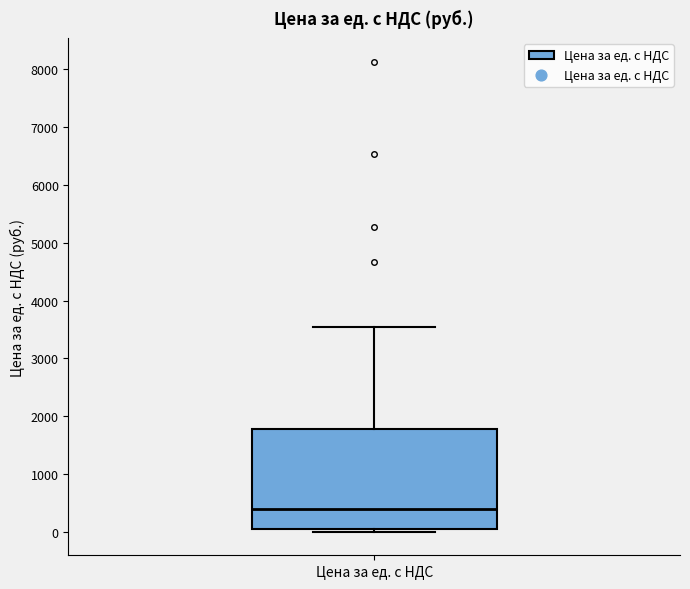

Where does the median line of the box for Цена за ед. с НДС sit on the y-axis? The values are not printed on the chart, so give them approximately, as read against the axis.

400